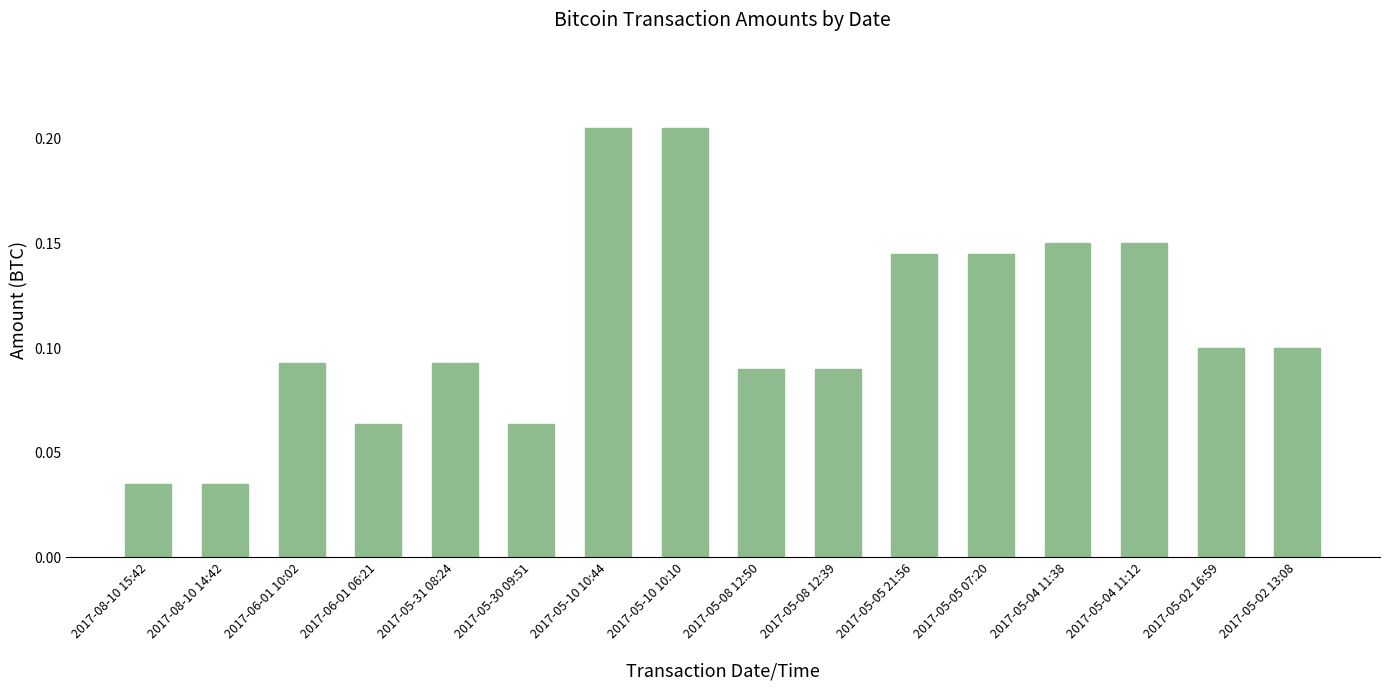

Count the number of categories in the chart.

16